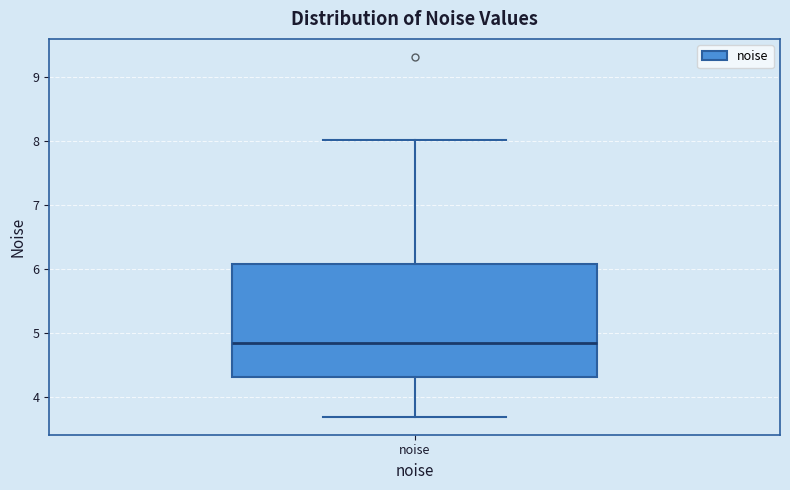

Transcribe this box plot: give where the median line is, the range the box spans, and where the two whiskers end, as read against the y-axis. The values are not printed on the chart, so give them approximately, as read against the axis.

median 4.9, box 4.3 to 6.1, whiskers 3.7 to 8.0